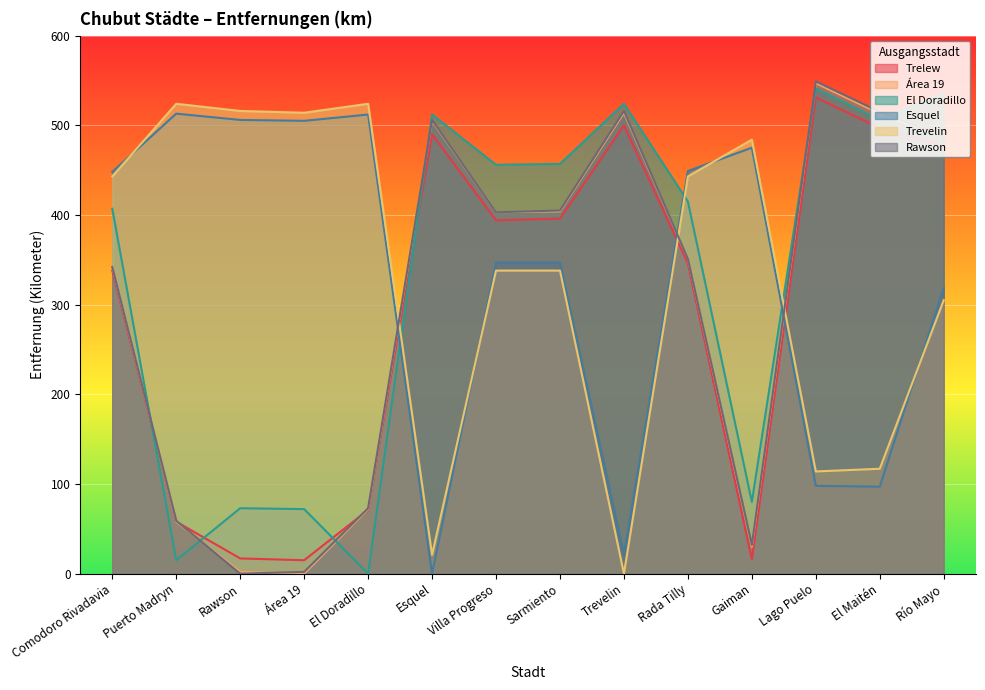

How many data points in Área 19 are above 403?

6